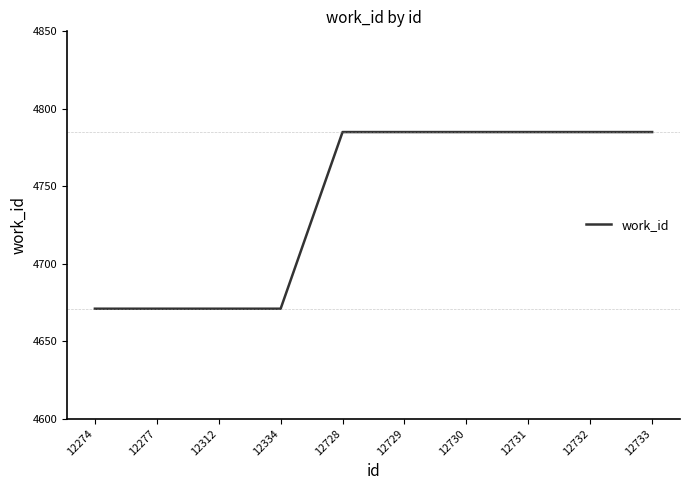

What is the greatest value displayed?

4785